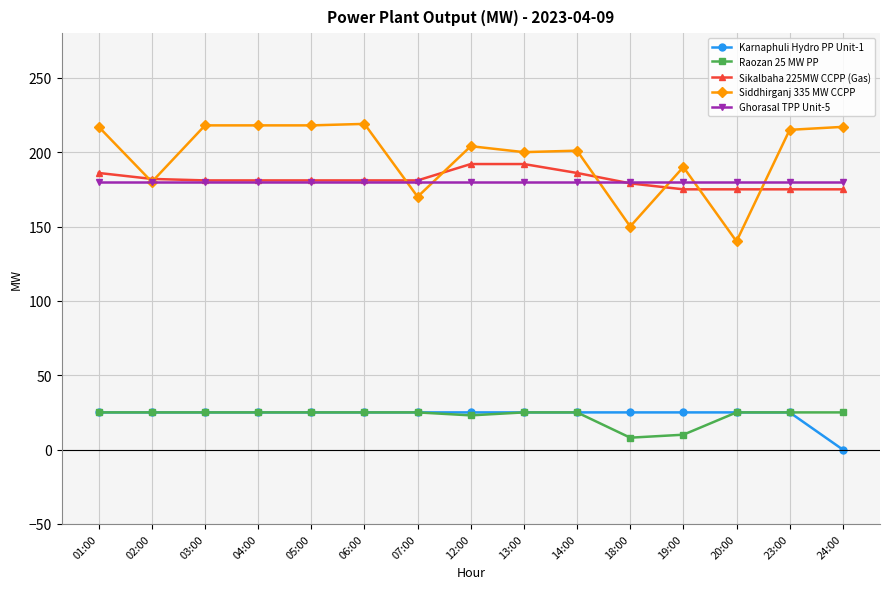

What is the sum of the Ghorasal TPP Unit-5 values at 01:00 and 05:00?

360